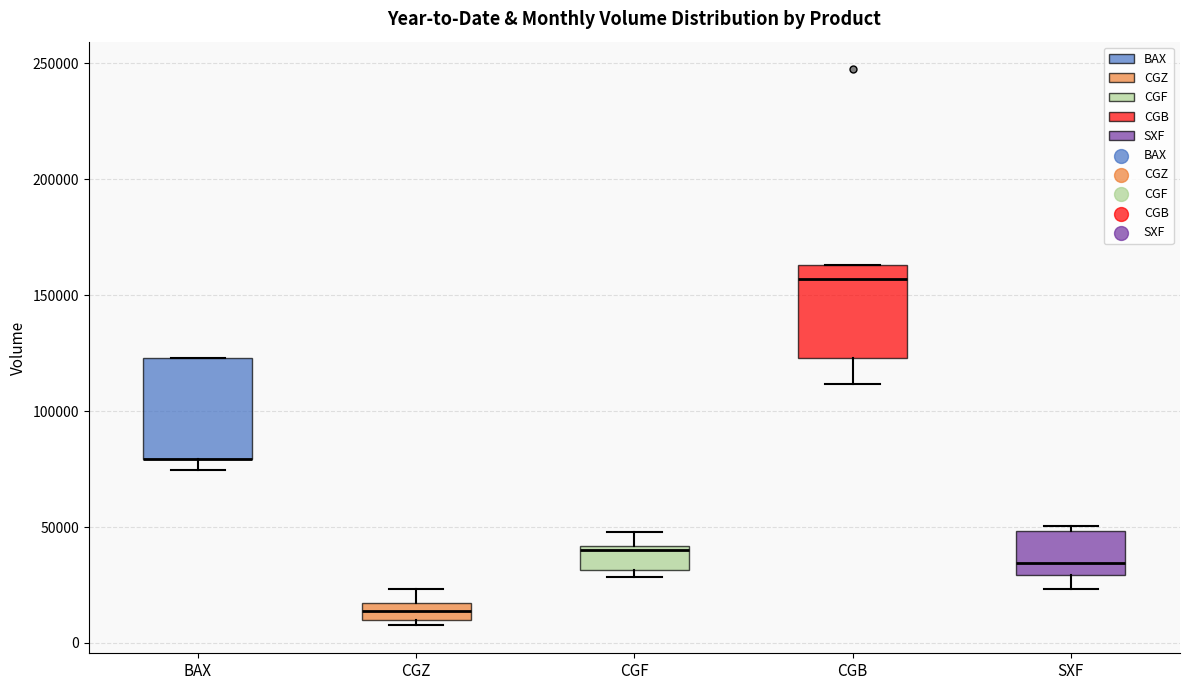

Where does the upper whisker of the box for CGF end on the y-axis? The values are not printed on the chart, so give them approximately, as read against the axis.

50000